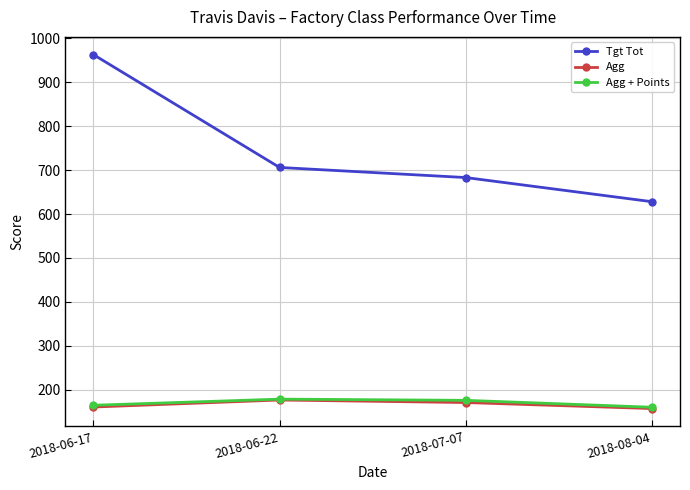

How many interior local peaks does the Agg series have?

1